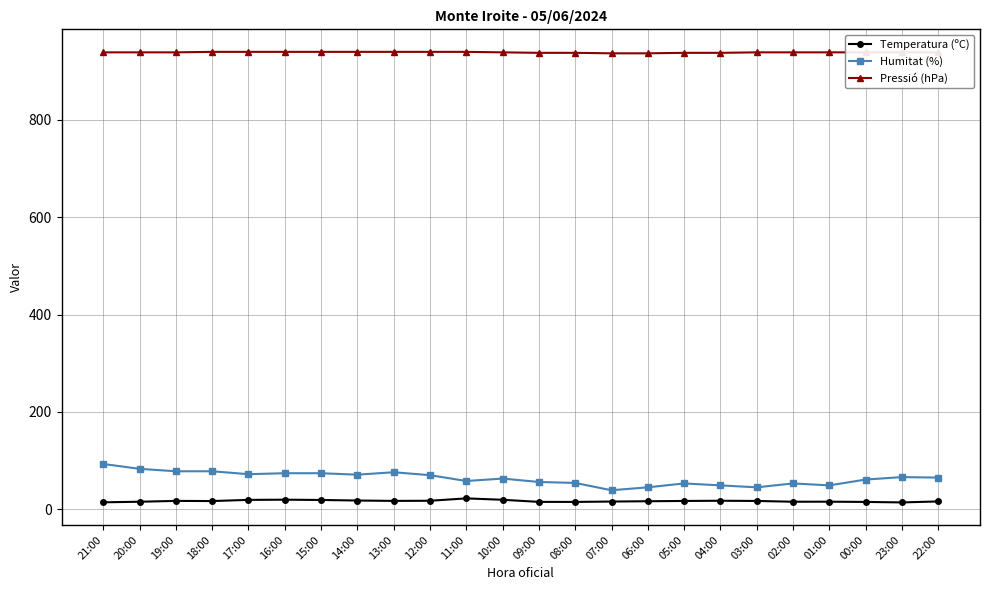

True or false: Pressió (hPa) has a value of 938.0 at 04:00.

True